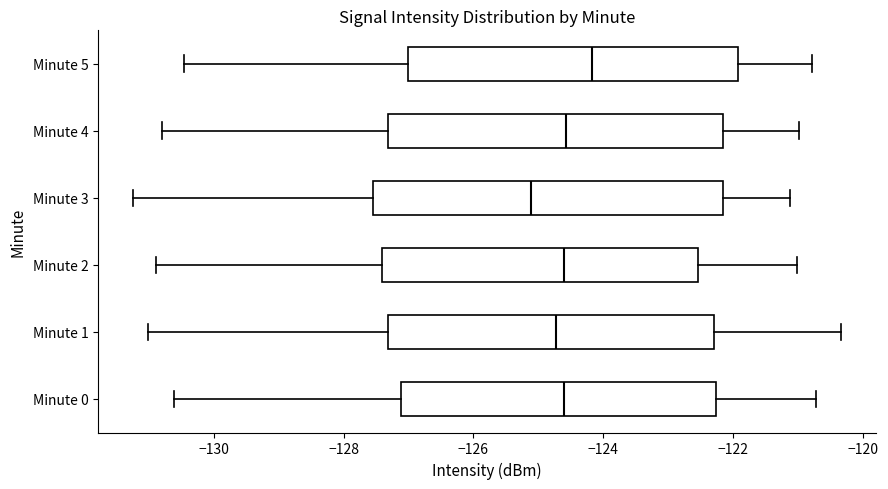

Which box has the furthest to the right median line?

Minute 5